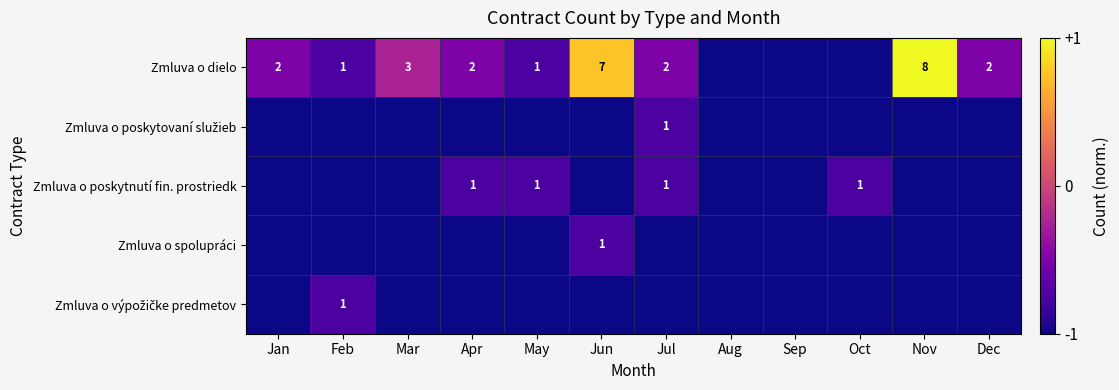

Where is Zmluva o výpožičke predmetov nearest to the value 0?

Feb